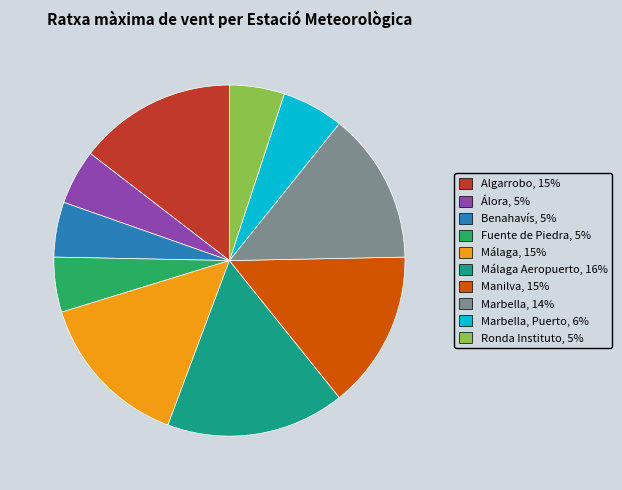

Which category has the biggest portion of the pie?

Málaga Aeropuerto, 16%